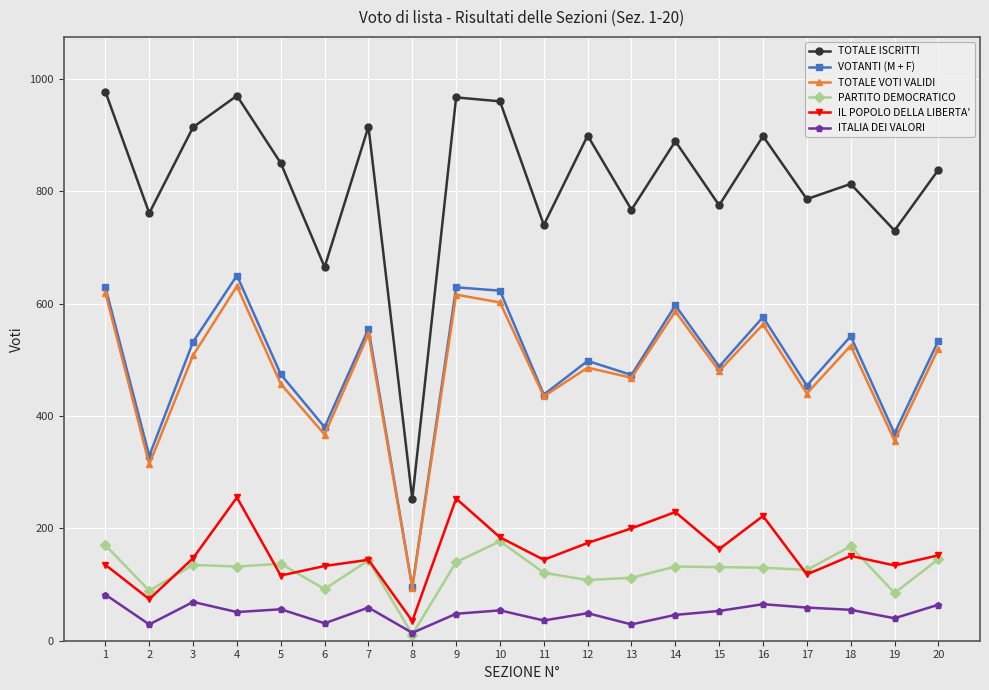

How many categories are shown in the chart?

20